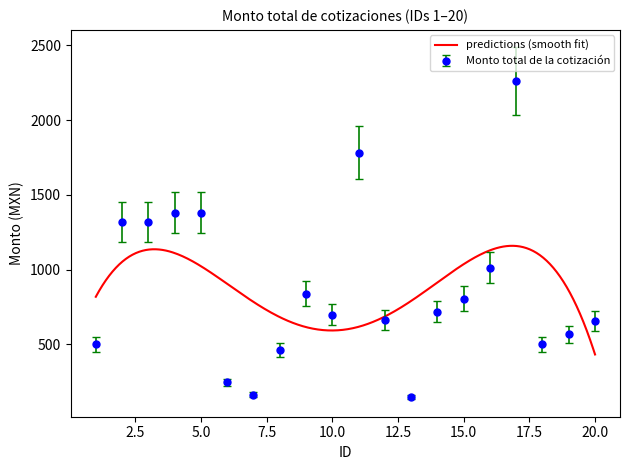

Count the number of values greater than 720.

9